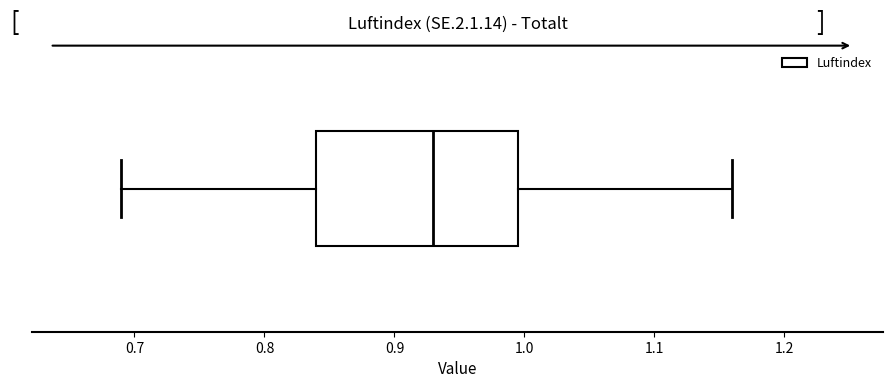

Read this box plot against the x-axis: the position of the median line, the range covered by the box, and the ends of both whiskers. The values are not printed on the chart, so give them approximately, as read against the axis.

median 0.93, box 0.84 to 1.00, whiskers 0.69 to 1.16